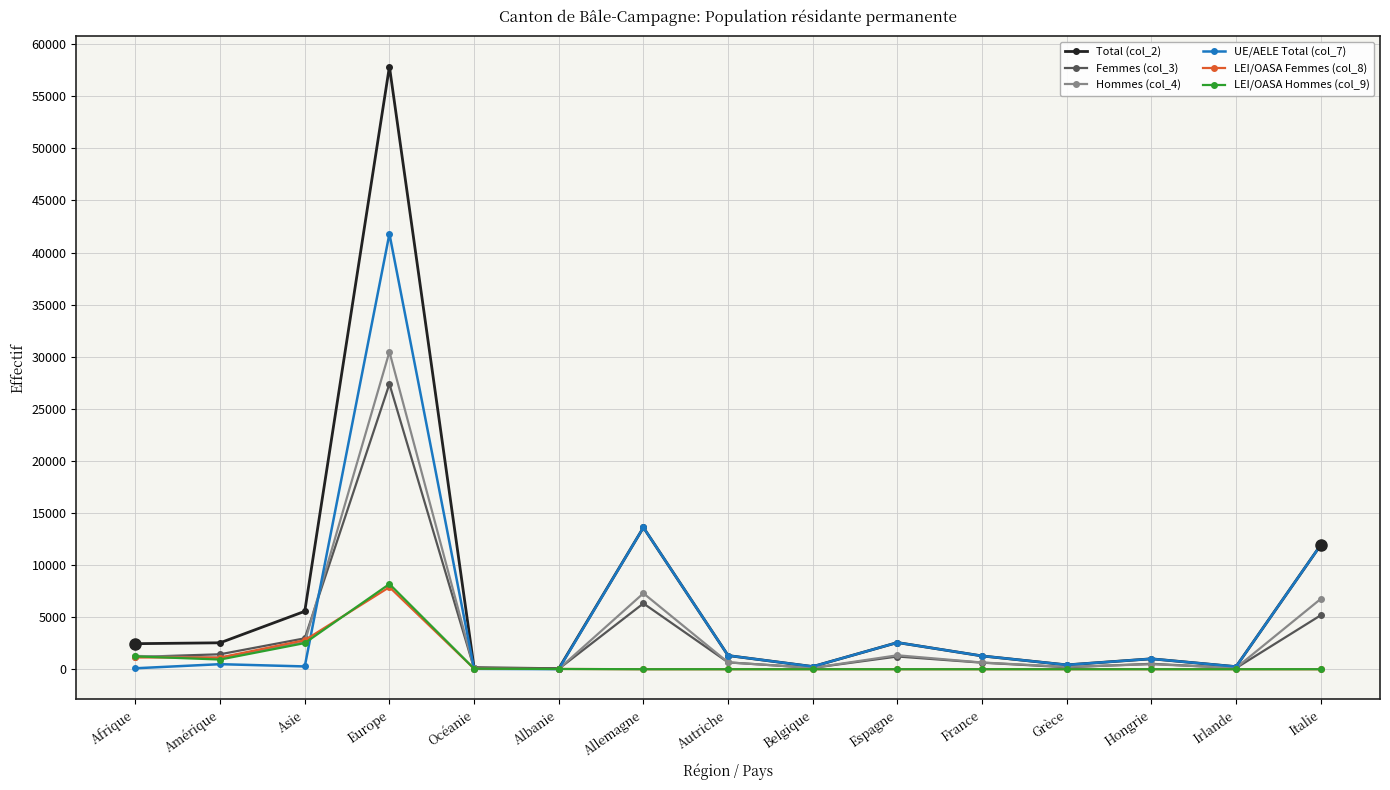

At which label is UE/AELE Total (col_7) closest to 20901?

Allemagne